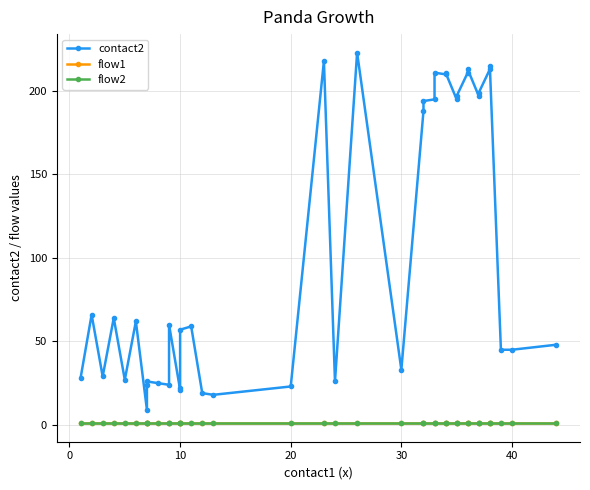

The value of flow1 at 24 is 1. True or false?

False